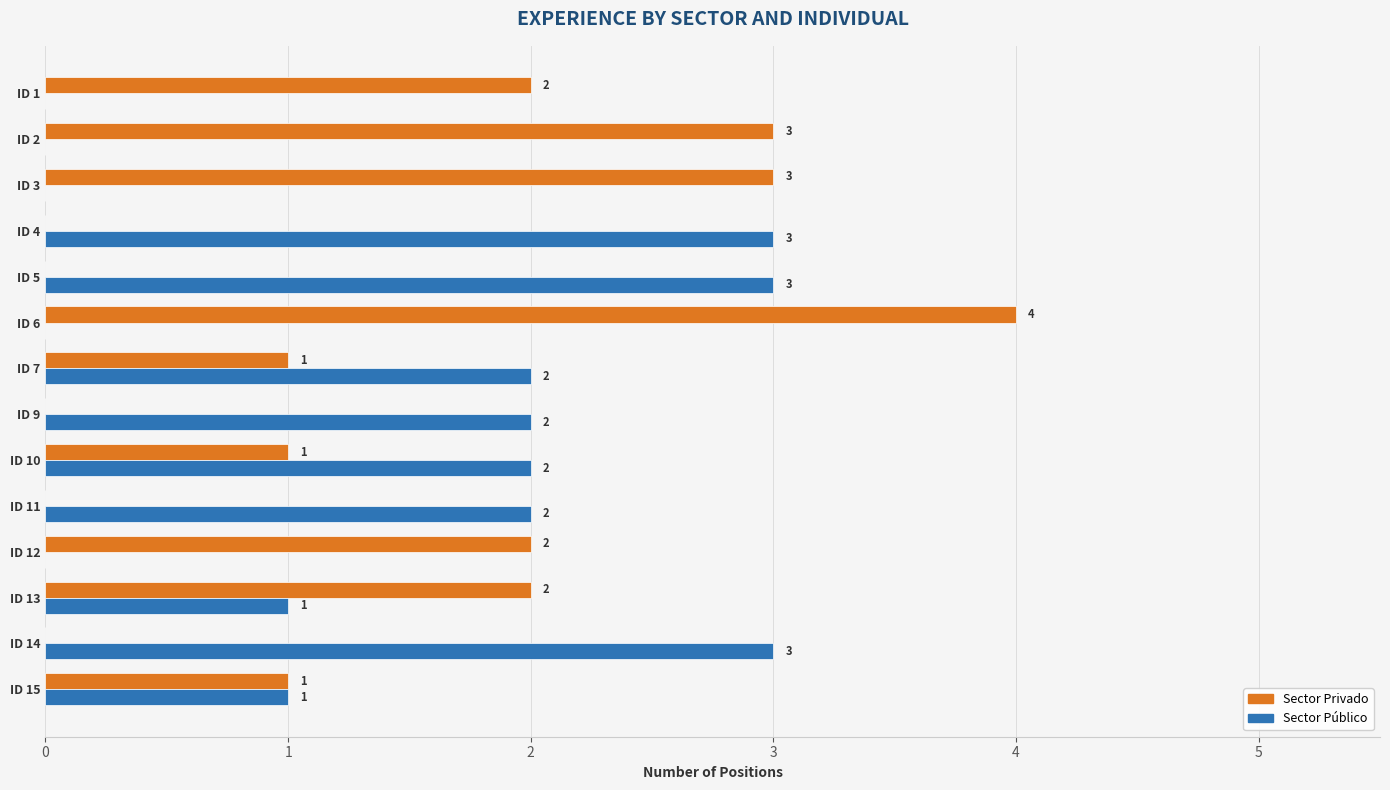

What is the maximum value shown in the chart?

4